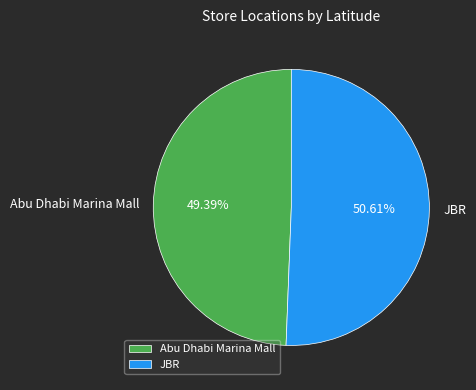

The JBR slice represents 65% of the pie. True or false?

False